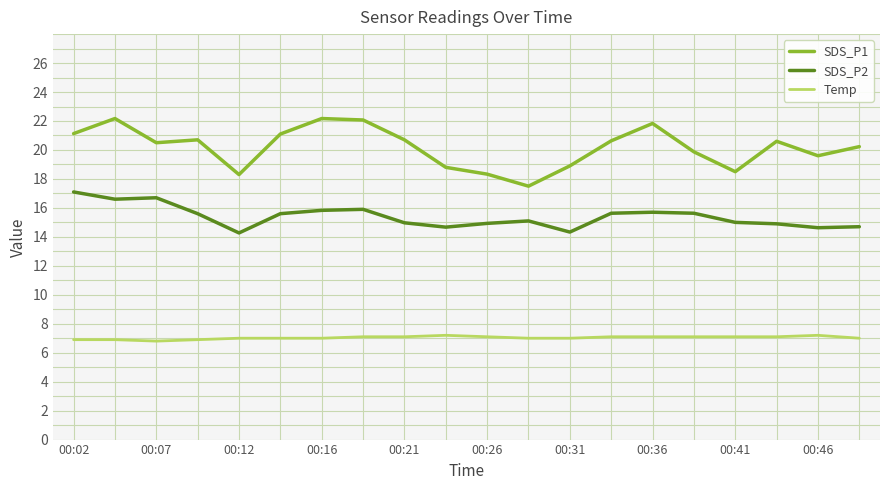

Which series has the largest range (max minus min)?

SDS_P1